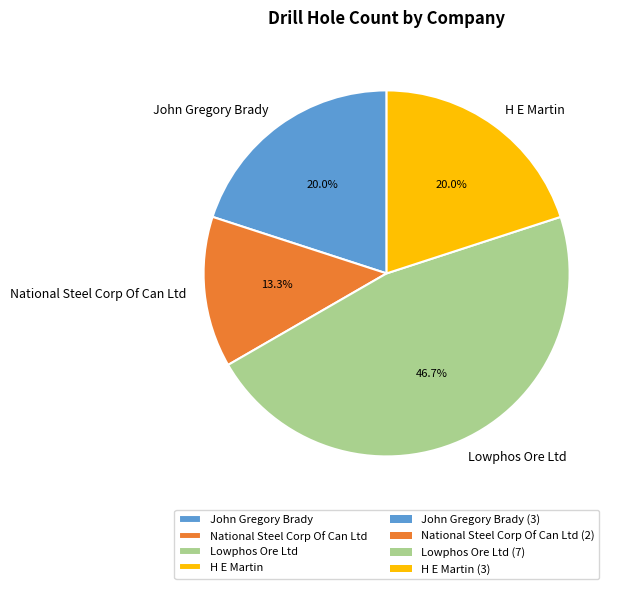

To the nearest percent, what percentage of the pie is John Gregory Brady?

20%